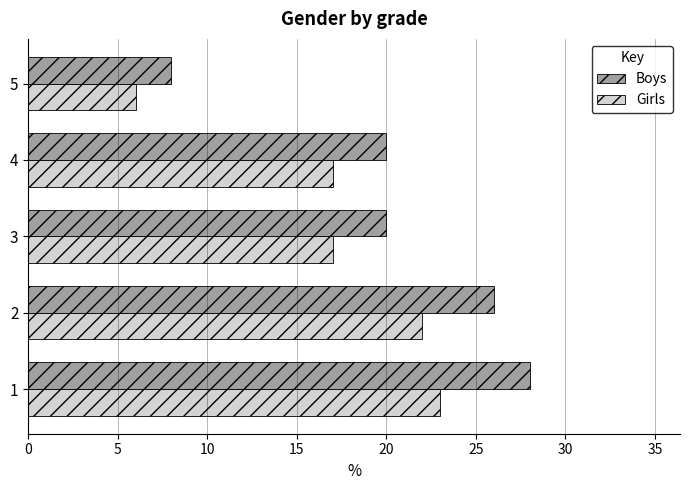

What is the difference between the second highest and minimum values in the Boys series?

18